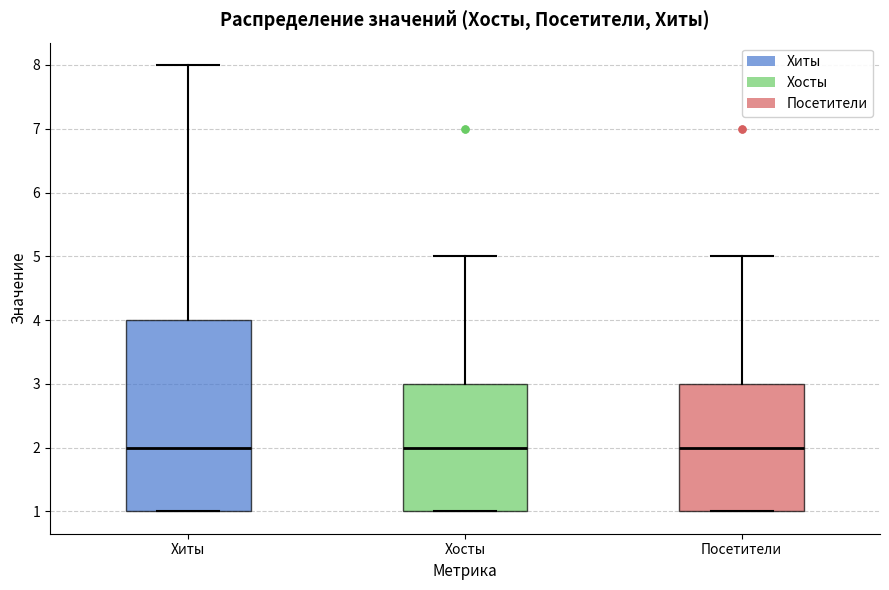

Comparing the boxes themselves (not the whiskers), which one is the tallest?

Хиты